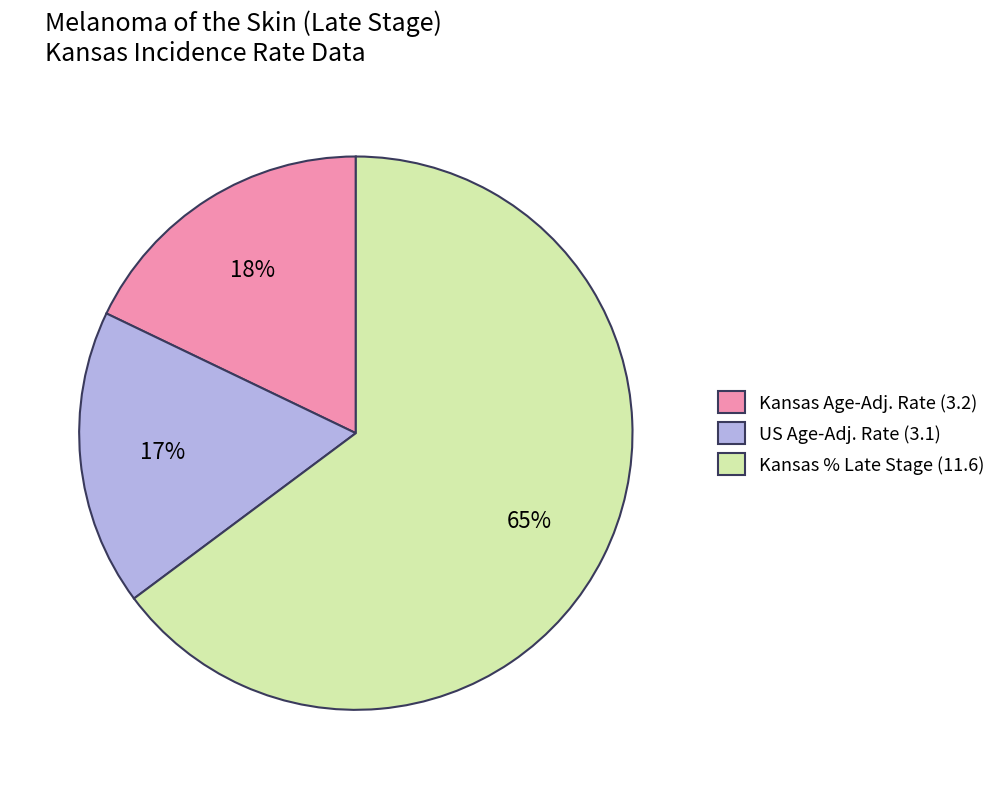

Rank the categories by value from highest to lowest.

Kansas % Late Stage (11.6), Kansas Age-Adj. Rate (3.2), US Age-Adj. Rate (3.1)